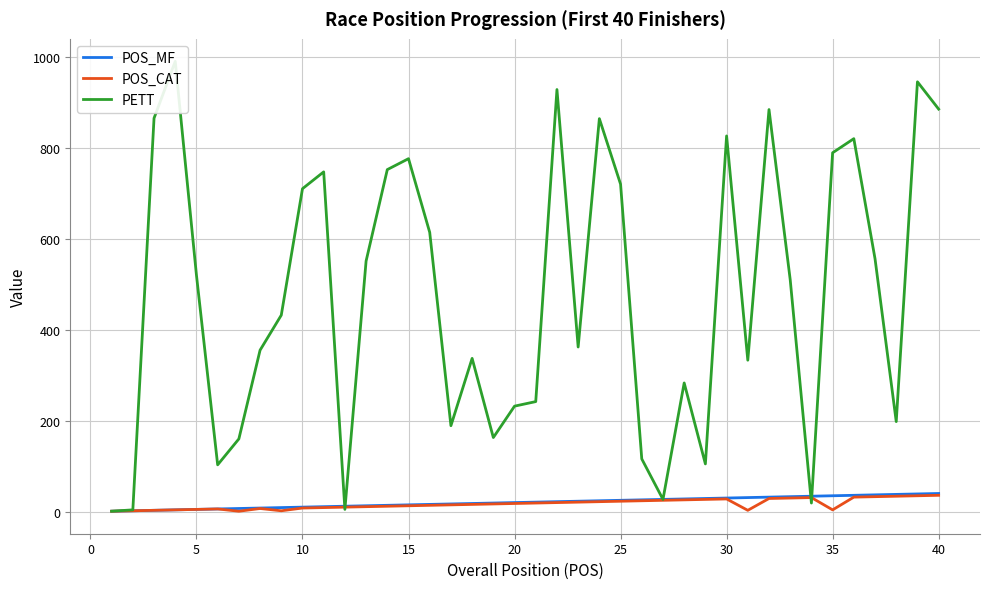

Reading left to right, what are all the values shown in this chart?

POS_MF: 1	2	3	4	5	6	7	8	9	10	11	12	13	14	15	16	17	18	19	20	21	22	23	24	25	26	27	28	29	30	31	32	33	34	35	36	37	38	39	40
POS_CAT: 1	2	3	4	5	6	1	7	2	8	9	10	11	12	13	14	15	16	17	18	19	20	21	22	23	24	25	26	27	28	3	29	30	31	4	32	33	34	35	36
PETT: 1	4	865	990	520	103	160	355	432	710	747	5	551	752	776	614	189	337	163	232	242	928	362	864	720	116	27	283	105	826	333	884	510	19	789	820	556	198	945	885